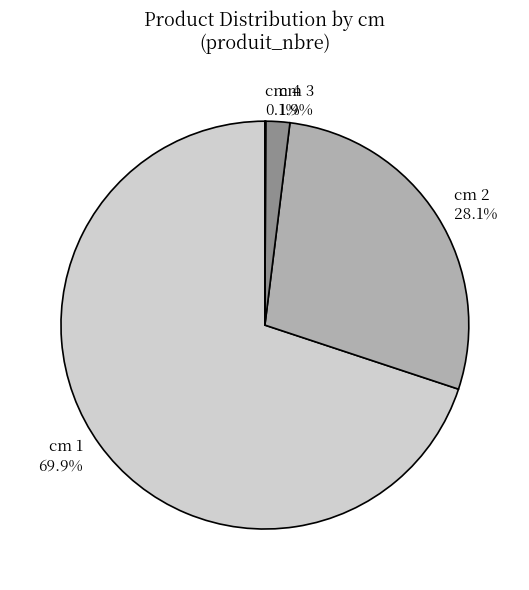

Combined, do cm 3 and cm 2 account for over 50%?

No